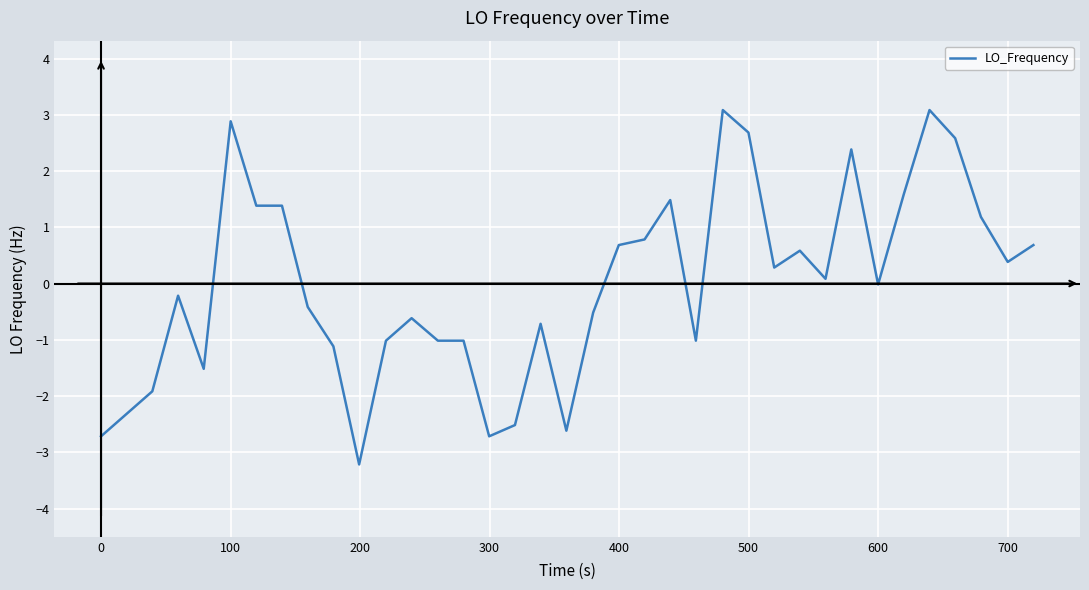

What is the difference between the maximum and minimum values?

6.3